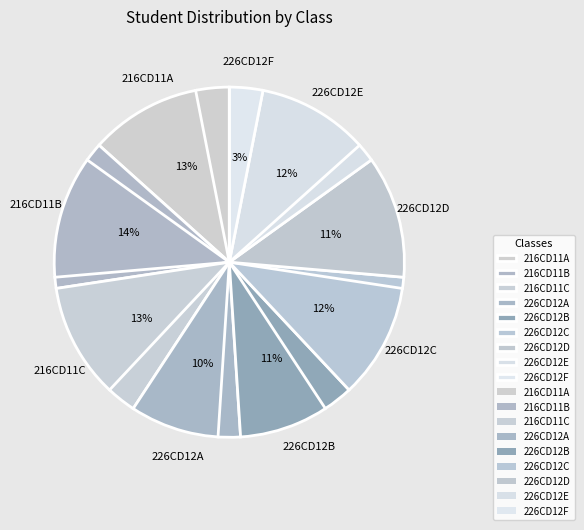

Which slice is the largest?

216CD11B